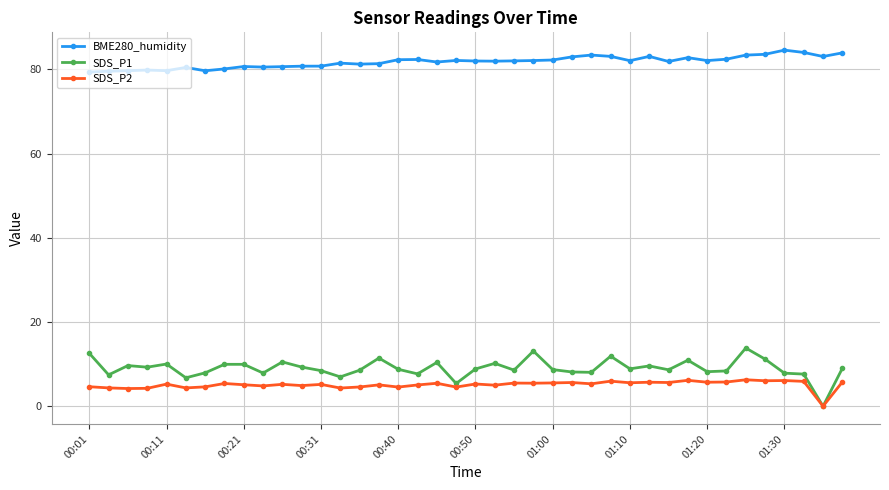

True or false: BME280_humidity and SDS_P1 intersect in this chart.

False